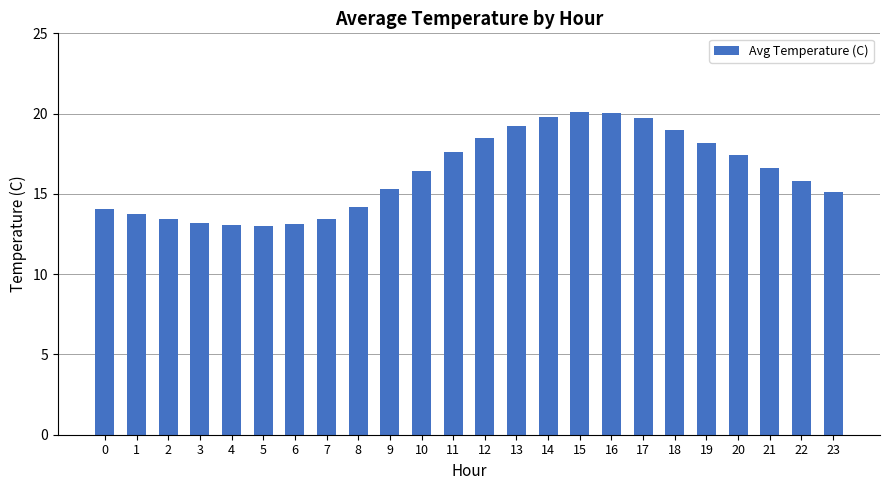

Between 22 and 17, which is larger?

17